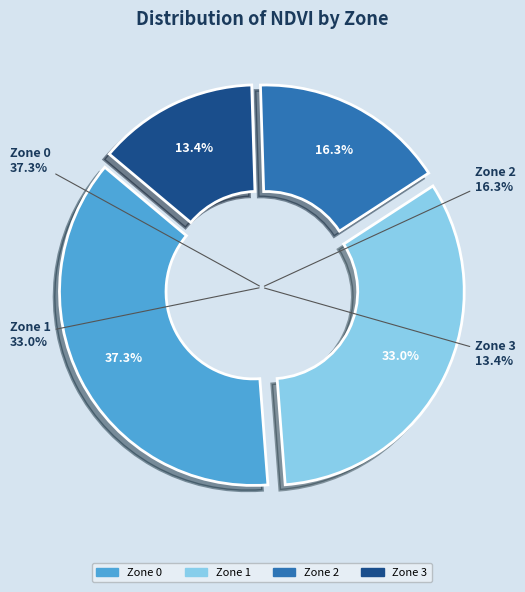

How many segments does this pie chart have?

4